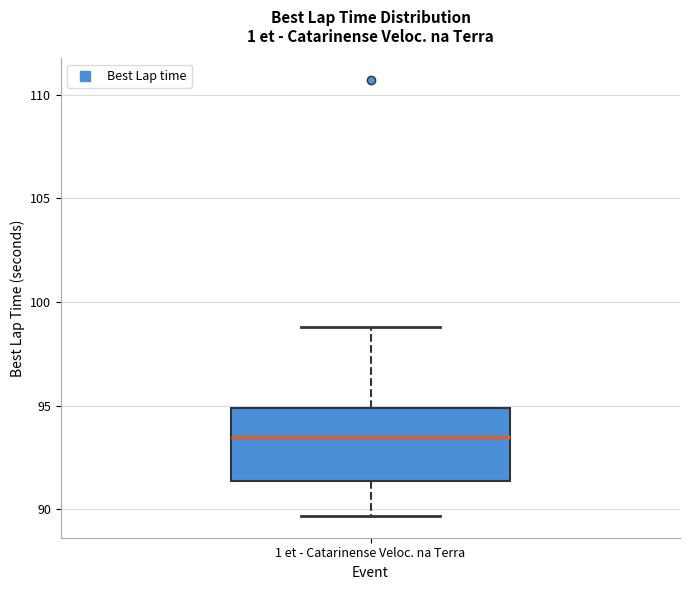

Where is the upper edge of the box for 1 et - Catarinense Veloc. na Terra on the y-axis? The values are not printed on the chart, so give them approximately, as read against the axis.

95.0